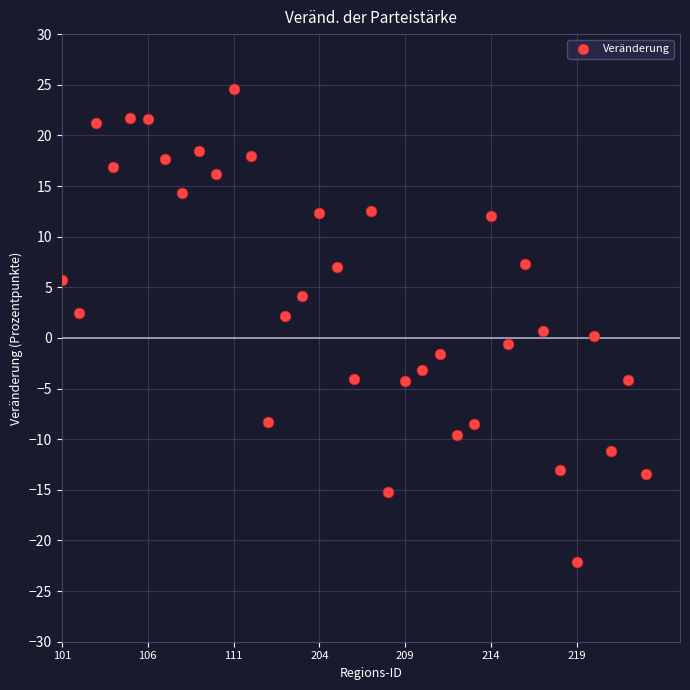

What is the range of Y values (max minus min)?

46.8